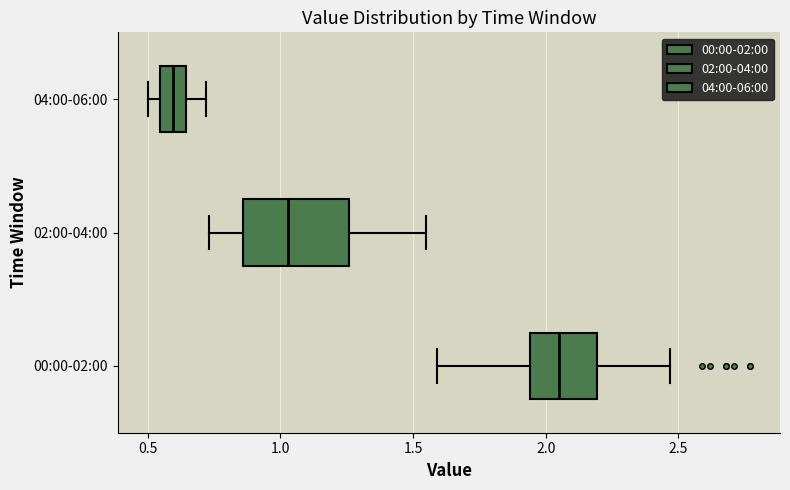

Which box is the widest, from its left edge to its right edge?

02:00-04:00